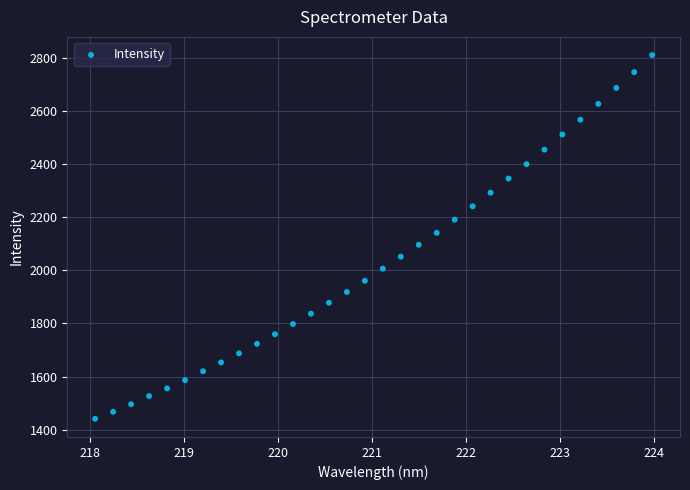

What is the range of X values (max minus min)?

5.9